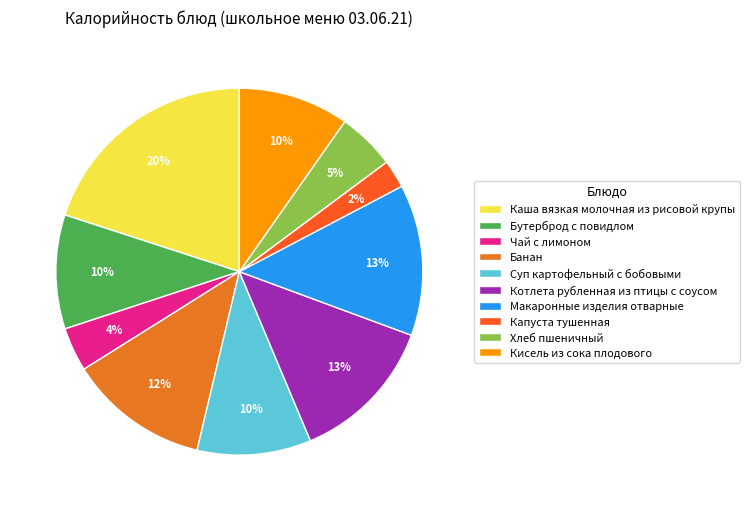

Which slice is the largest?

Каша вязкая молочная из рисовой крупы